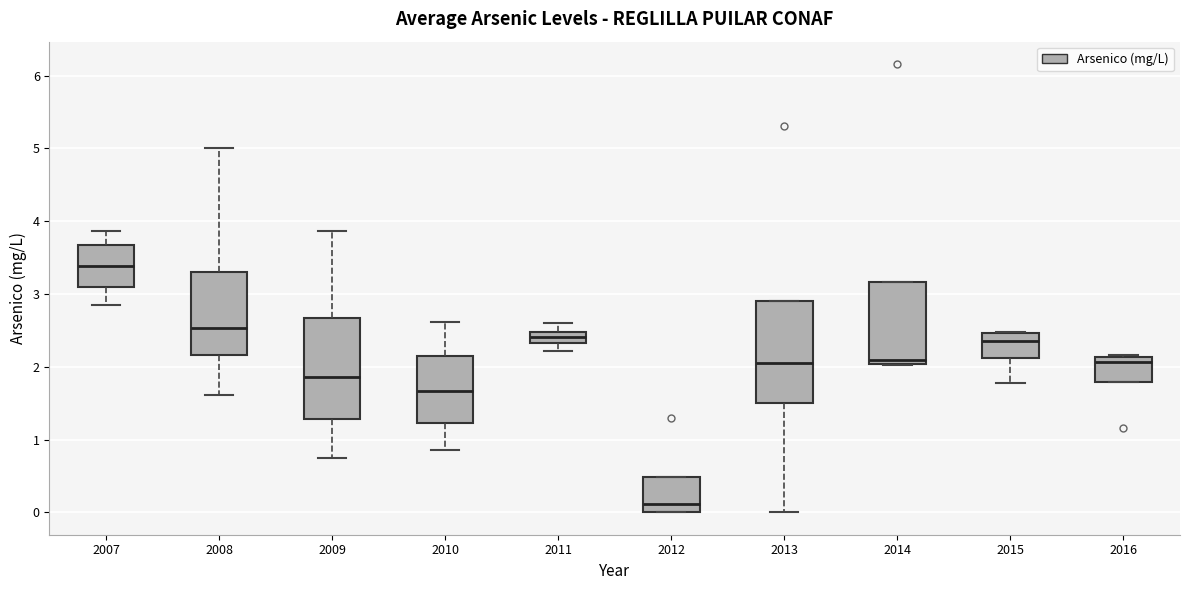

Which box's median line is the highest?

2007